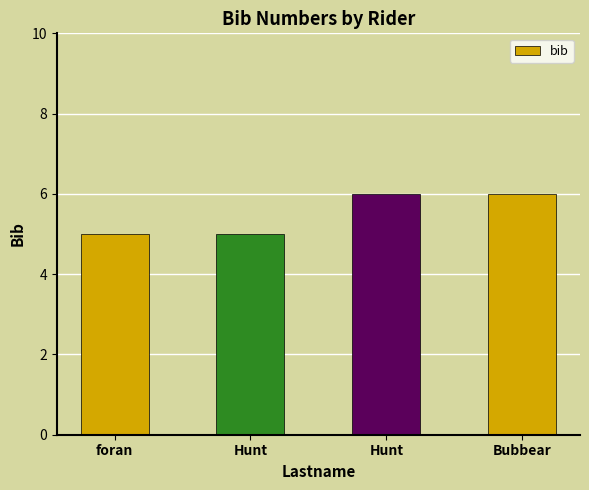

List the labels in order of value, smallest first.

foran, Hunt, Hunt, Bubbear